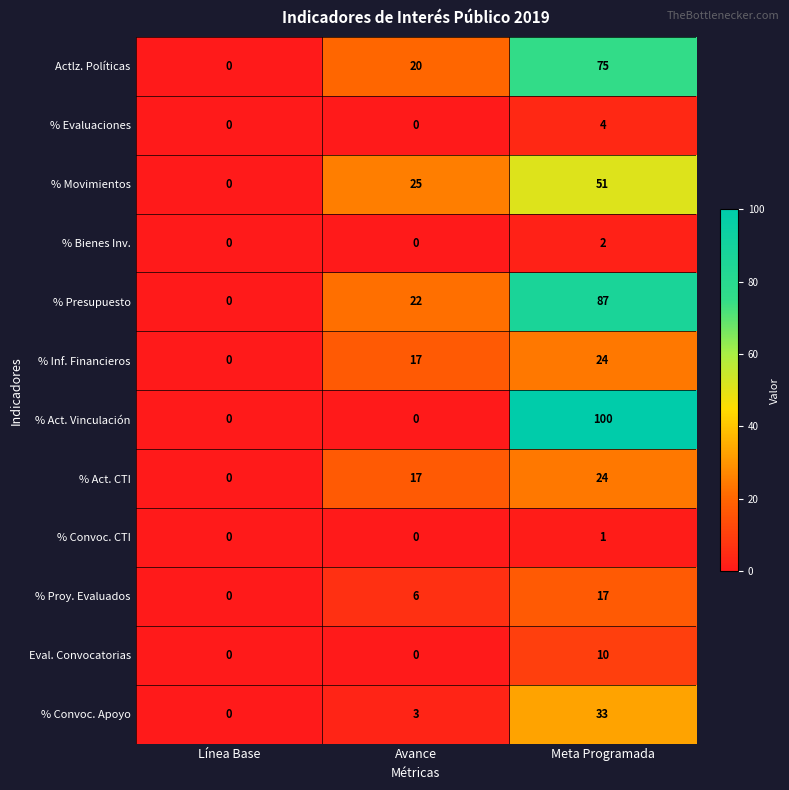

The value of Eval. Convocatorias at Avance is 0. True or false?

True